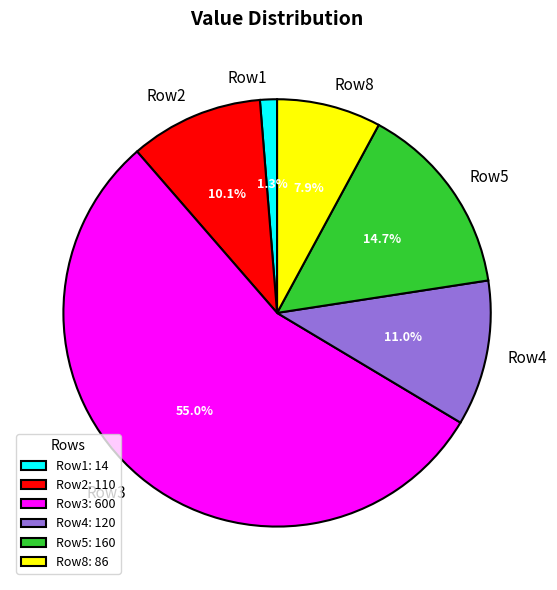

Between Row5 and Row1, which is larger?

Row5